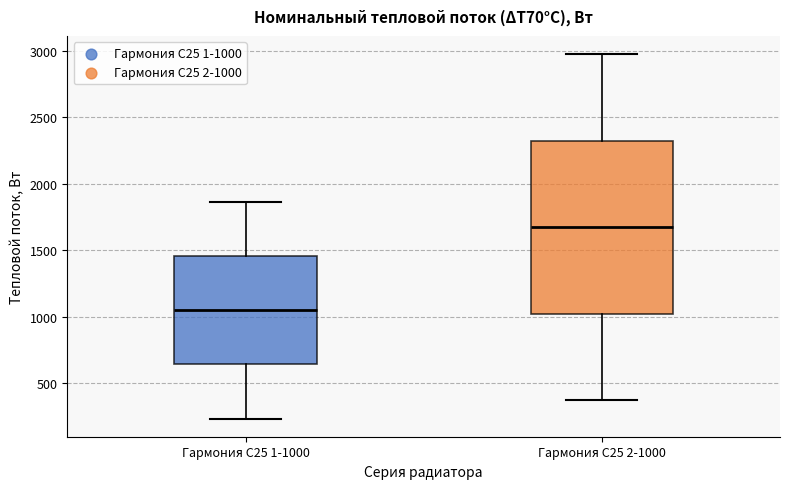

Reading left to right, read every box against the y-axis: the position of its median line, the range the box covers, and the ends of its whiskers. The values are not printed on the chart, so give them approximately, as read against the axis.

Гармония С25 1-1000: median 1050, box 650 to 1450, whiskers 250 to 1850
Гармония С25 2-1000: median 1650, box 1000 to 2350, whiskers 350 to 3000